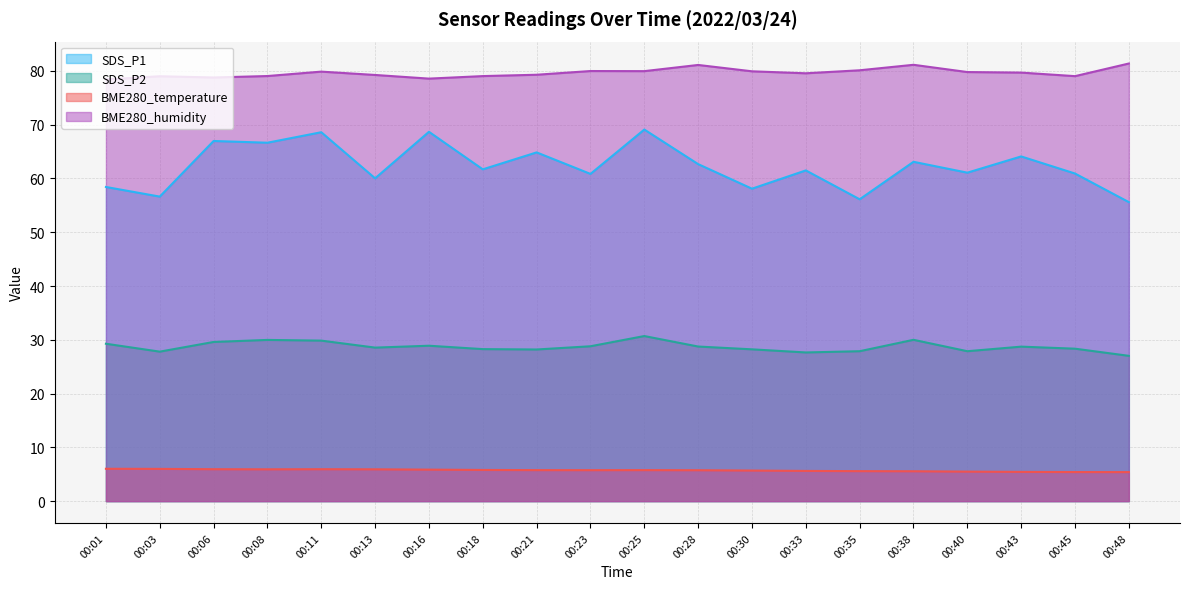

Between 00:18 and 00:35, which series saw the biggest shift?

SDS_P1